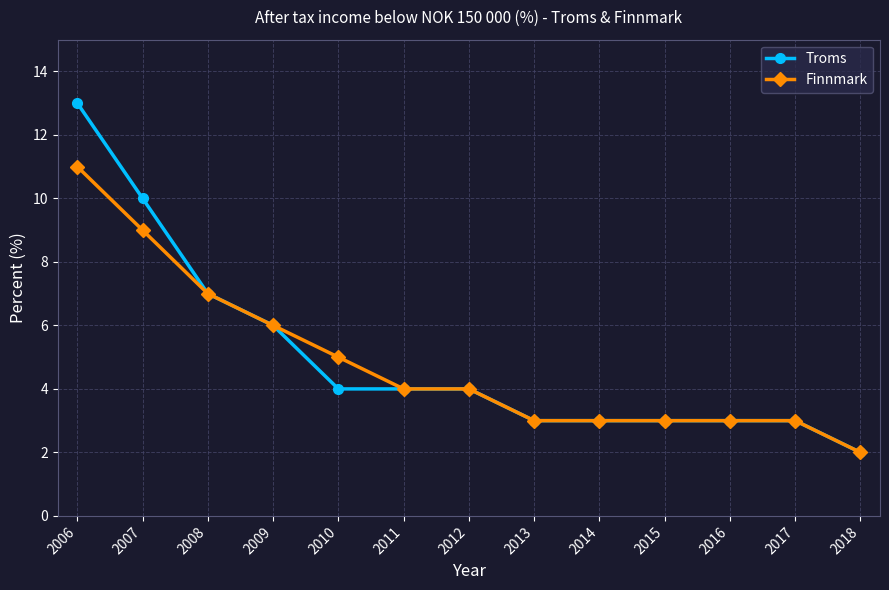

Rank the series by their maximum value, from highest to lowest.

Troms, Finnmark